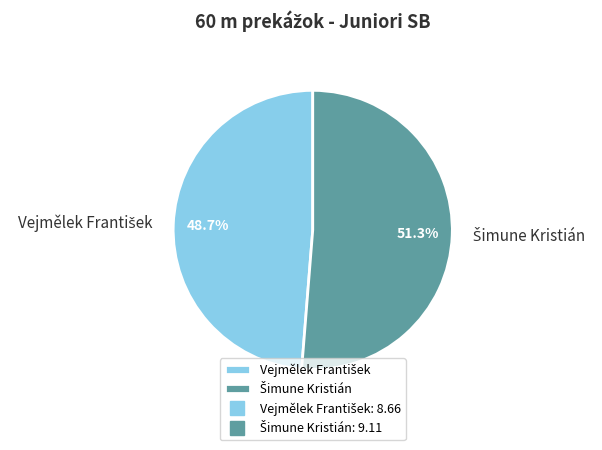

Is there a majority slice in this chart?

Yes